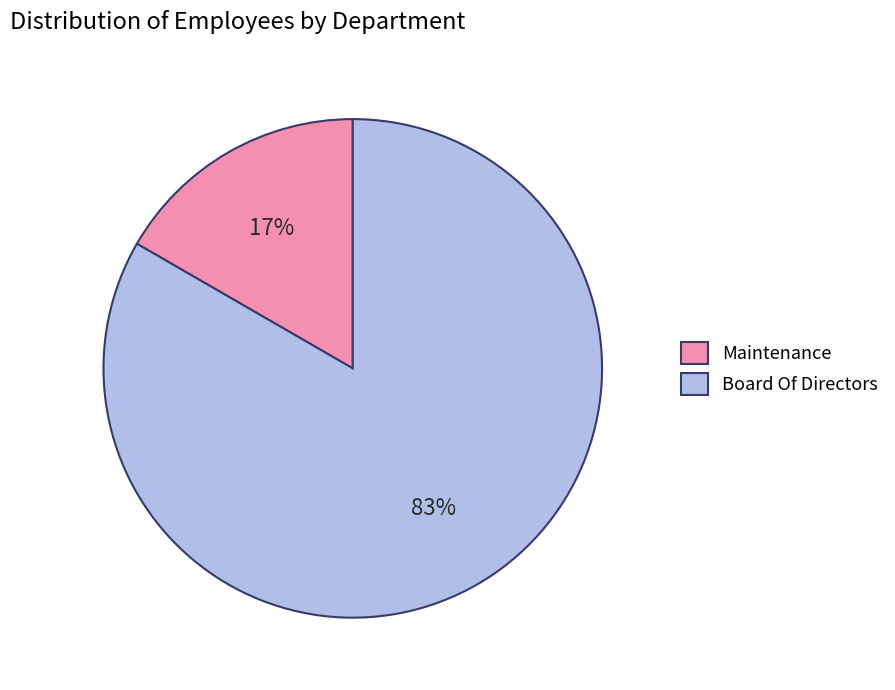

Does Maintenance represent more than half of the total?

No